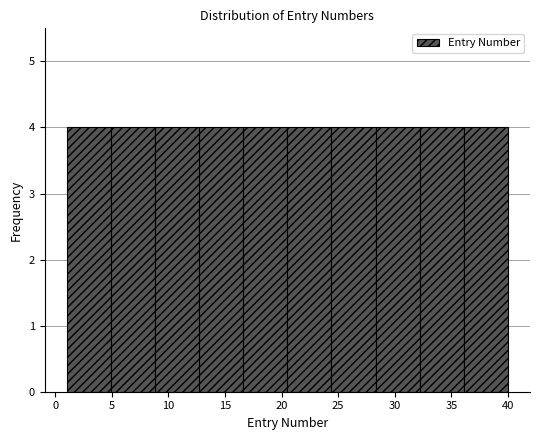

Reading left to right, transcribe this chart: for each bar, give the range it covers on the x-axis and its height. Neither the bar edges nor the heights are printed on the chart, so give them approximately, as read against the axes.

1.0 to 4.9: 4
4.9 to 8.8: 4
8.8 to 12.7: 4
12.7 to 16.6: 4
16.6 to 20.5: 4
20.5 to 24.4: 4
24.4 to 28.3: 4
28.3 to 32.2: 4
32.2 to 36.1: 4
36.1 to 40.0: 4